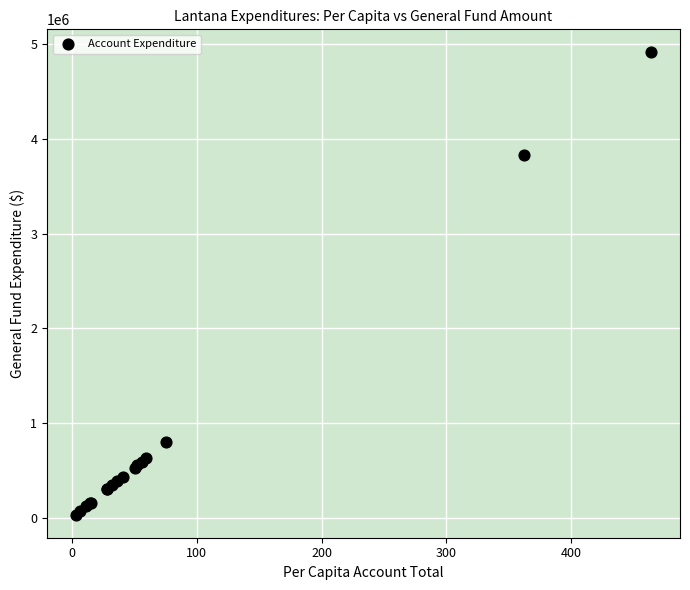

What Y value in the scatter plot is closest to 2472725?

3835474